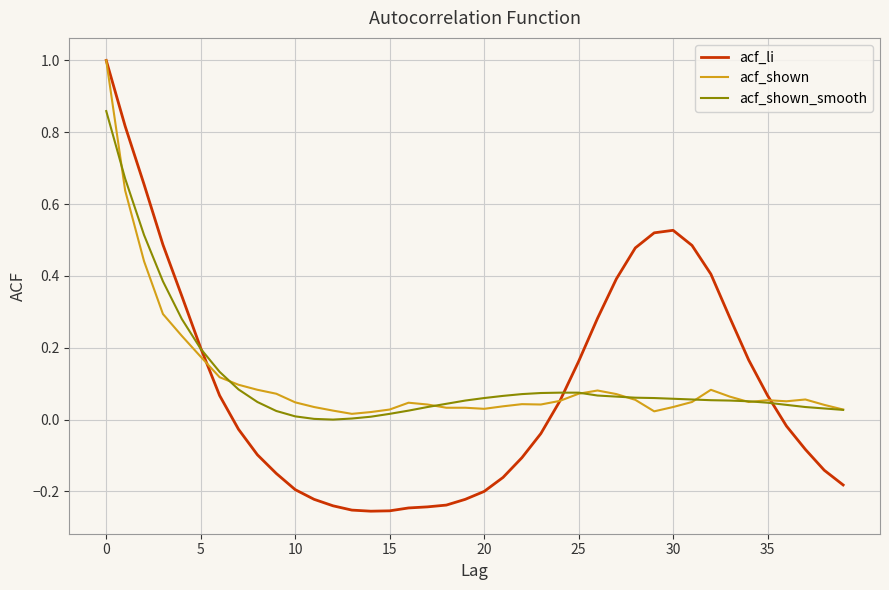

Which series has the widest spread of values?

acf_li